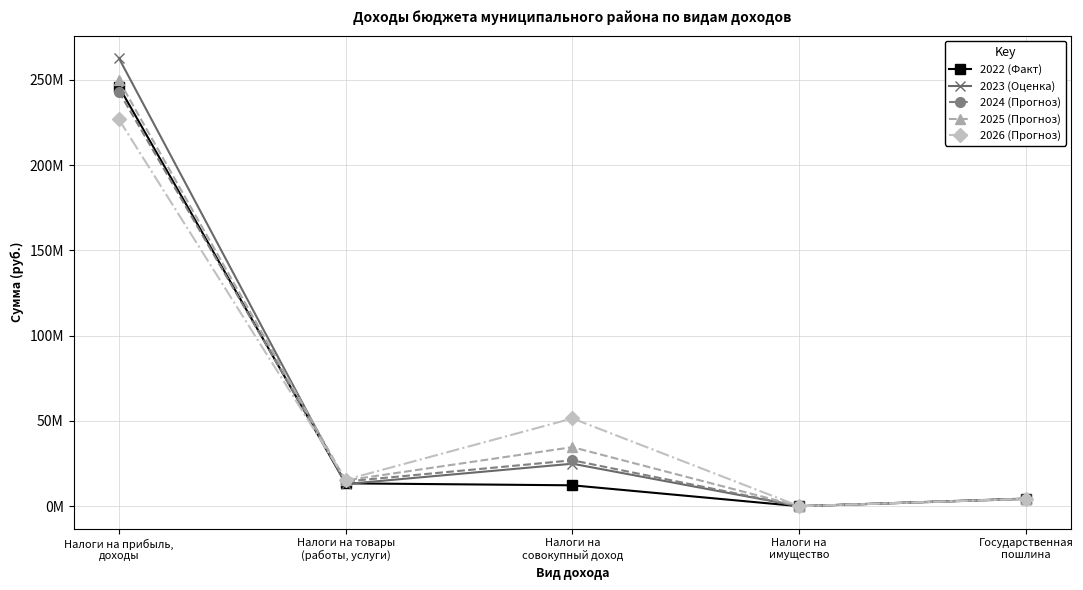

True or false: 2023 (Оценка) has a value of -5912.2 at Налоги на
имущество.

False